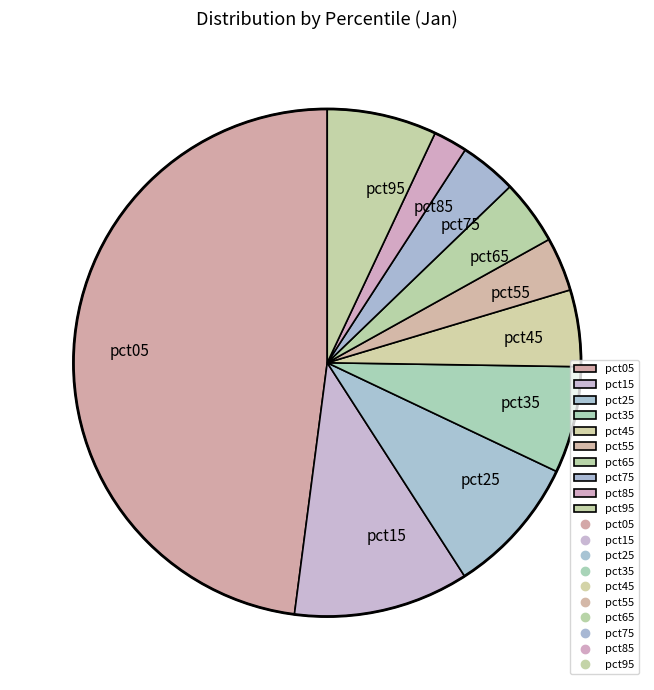

How many slices are in this pie chart?

10